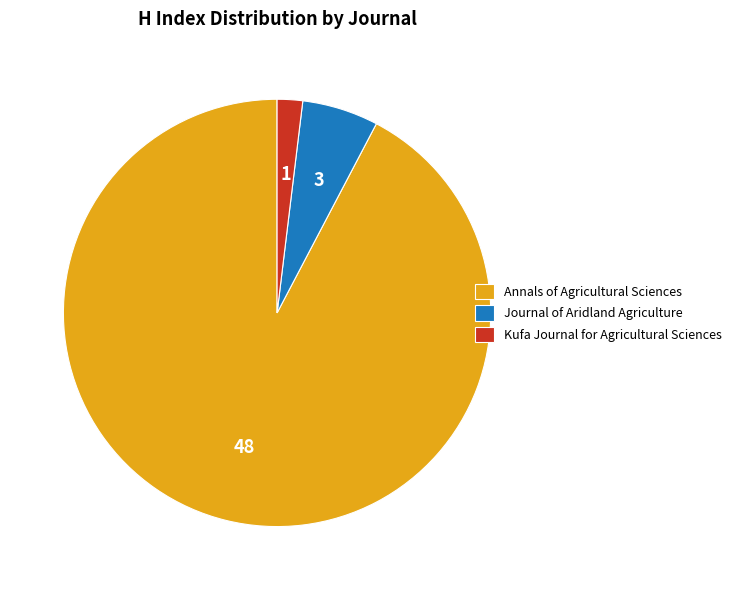

Which slice represents more than half of the pie?

Annals of Agricultural Sciences